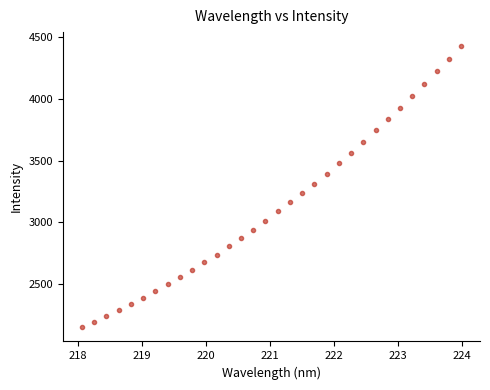

What is the range of Y values (max minus min)?

2271.0